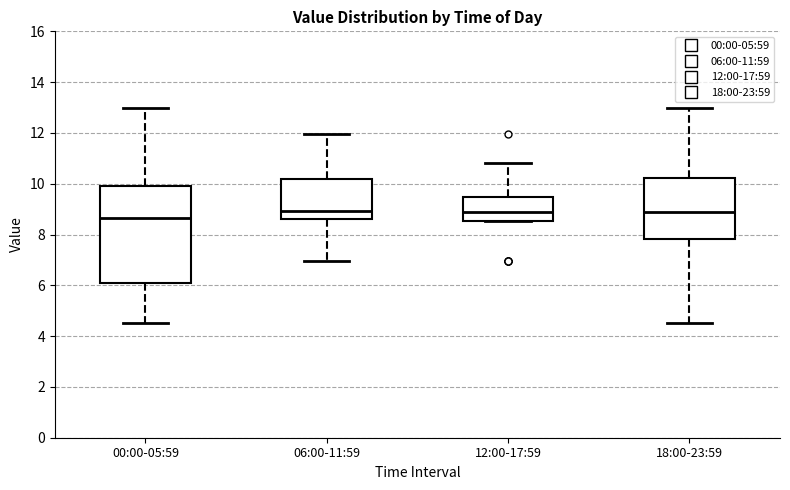

Comparing the boxes themselves (not the whiskers), which one is the tallest?

00:00-05:59